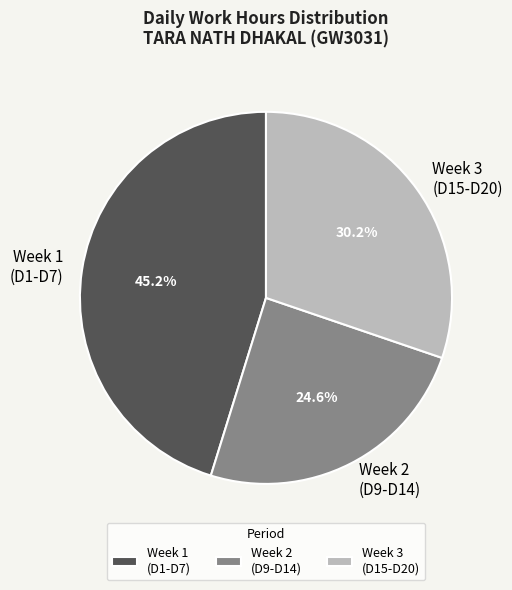

Count the number of slices in the pie.

3